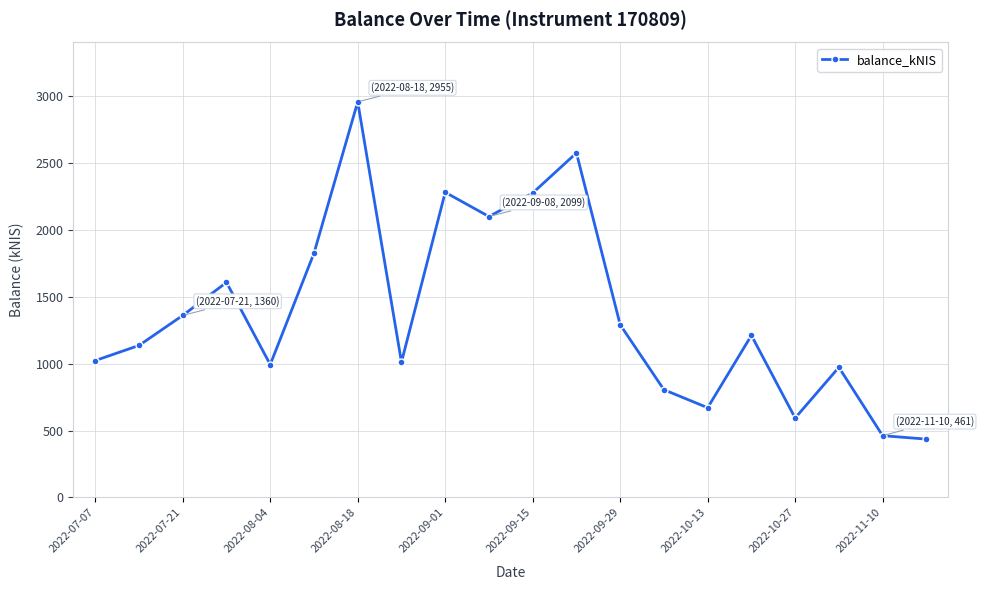

What is the value of the 18th point from the left?

972.0